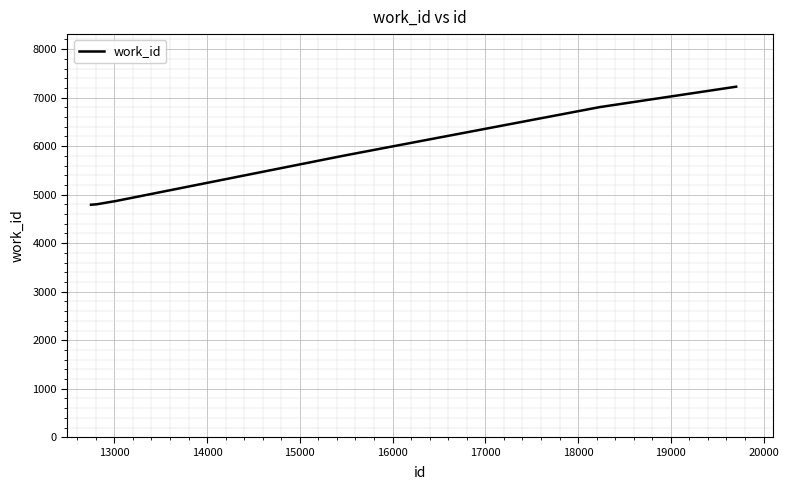

What is the minimum value shown in the chart?

4793